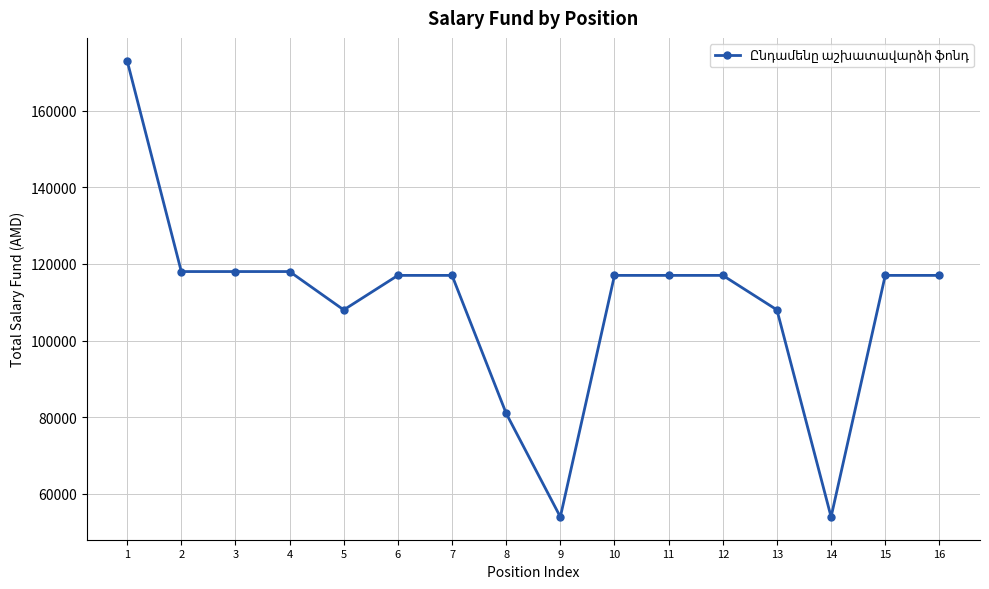

At which label does the data first exceed 117000?

1